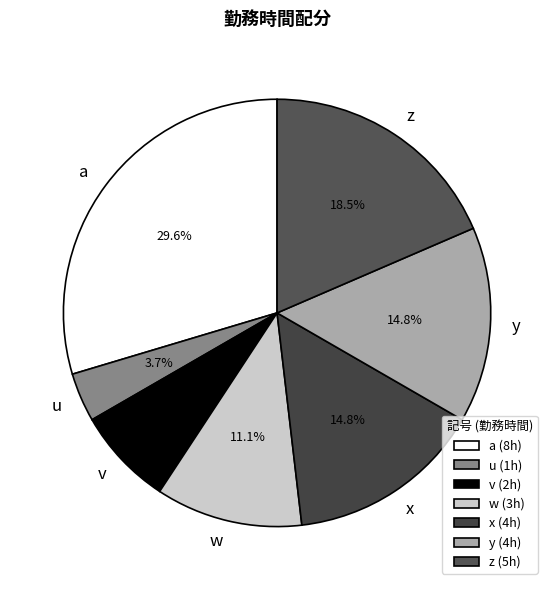

What percentage is the y slice, to the nearest percent?

15%